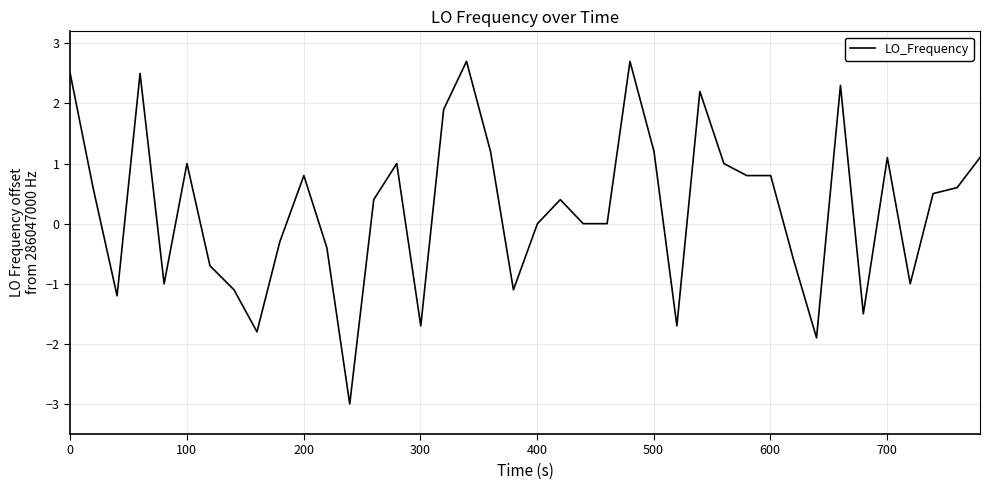

What is the minimum value shown in the chart?

-3.0